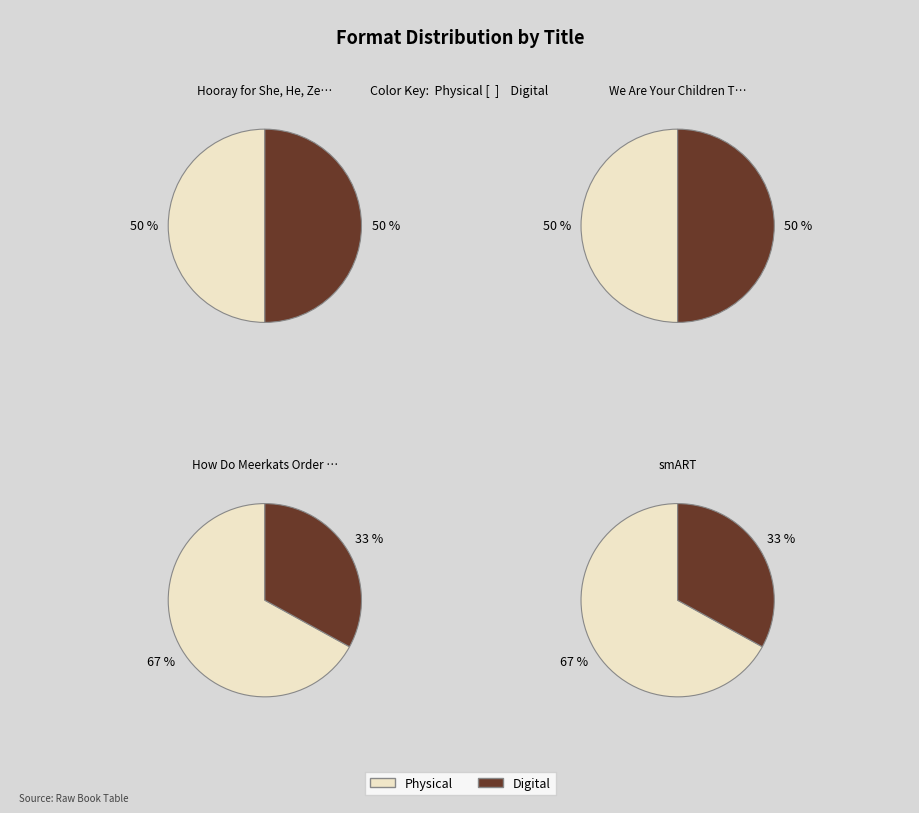

Which slice is the smallest?

smART